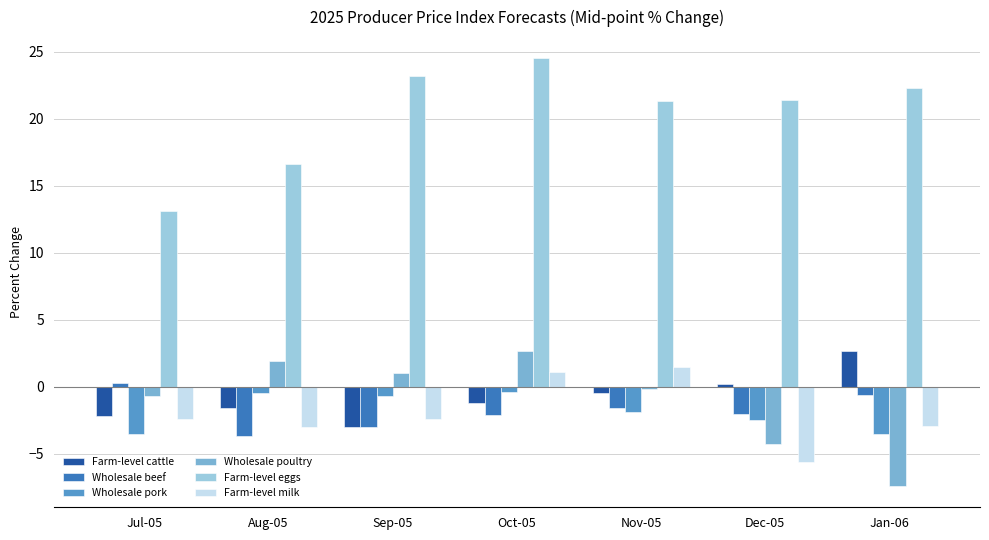

What is the label of the 2nd bar from the left?

Aug-05